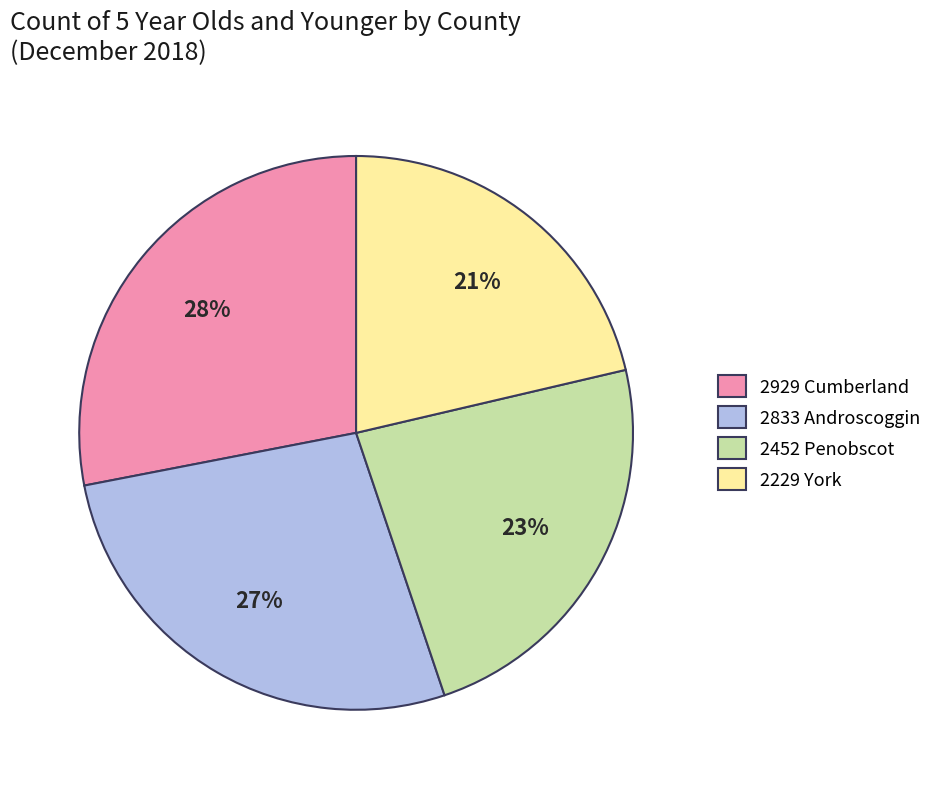

The 2452 Penobscot slice represents 13% of the pie. True or false?

False